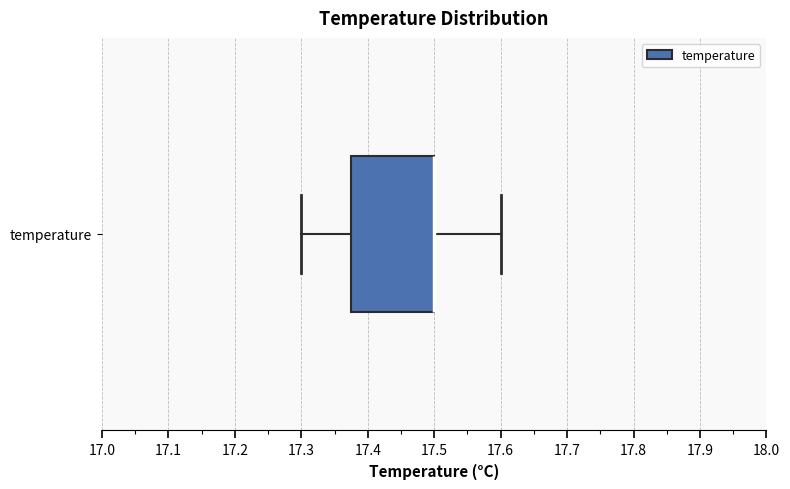

Transcribe this box plot: give where the median line is, the range the box spans, and where the two whiskers end, as read against the x-axis. The values are not printed on the chart, so give them approximately, as read against the axis.

median 17.50 (drawn on the box's right edge), box 17.38 to 17.50, whiskers 17.30 to 17.60